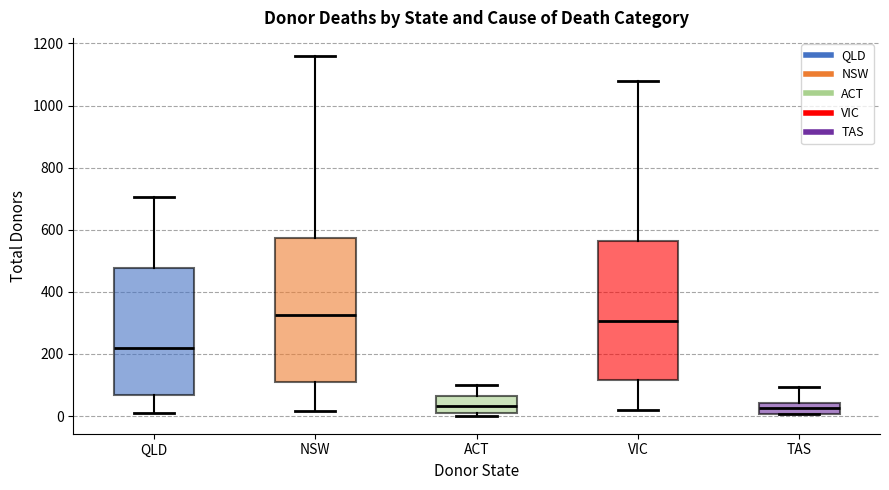

Reading left to right, transcribe this box plot: for each box, give where its median line is, the range the box spans, and where its two whiskers end, as read against the y-axis. The values are not printed on the chart, so give them approximately, as read against the axis.

QLD: median 220, box 60 to 480, whiskers 20 to 700
NSW: median 320, box 120 to 580, whiskers 20 to 1160
ACT: median 40, box 0 to 60, whiskers 0 (just below the box's lower edge) to 100
VIC: median 300, box 120 to 560, whiskers 20 to 1080
TAS: median 20, box 0 to 40, whiskers 0 to 100